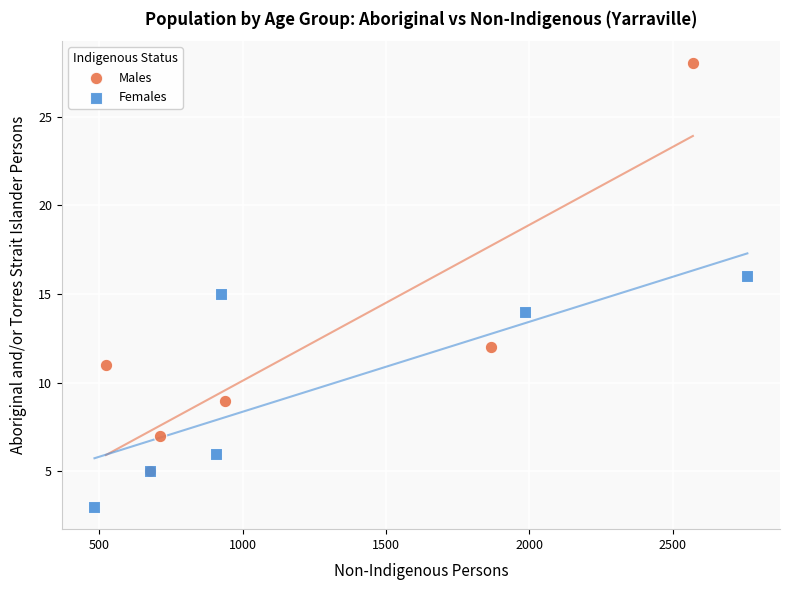

What are all the series names shown in the legend?

Males, Females